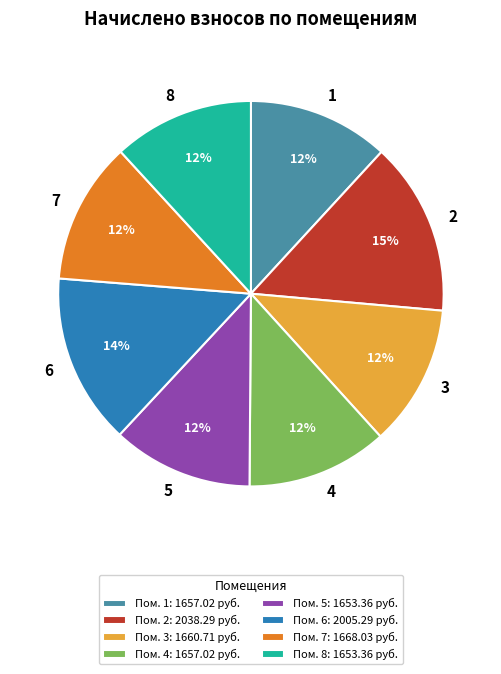

The 5 slice represents 22% of the pie. True or false?

False